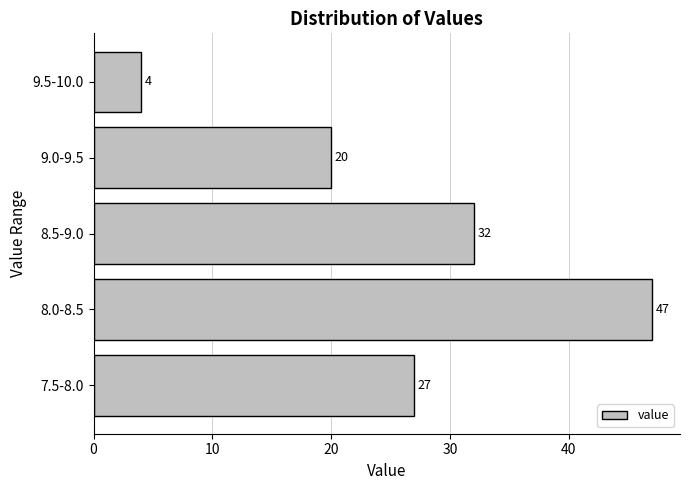

Reading bottom to top, what are all the values shown in this chart?

27	47	32	20	4